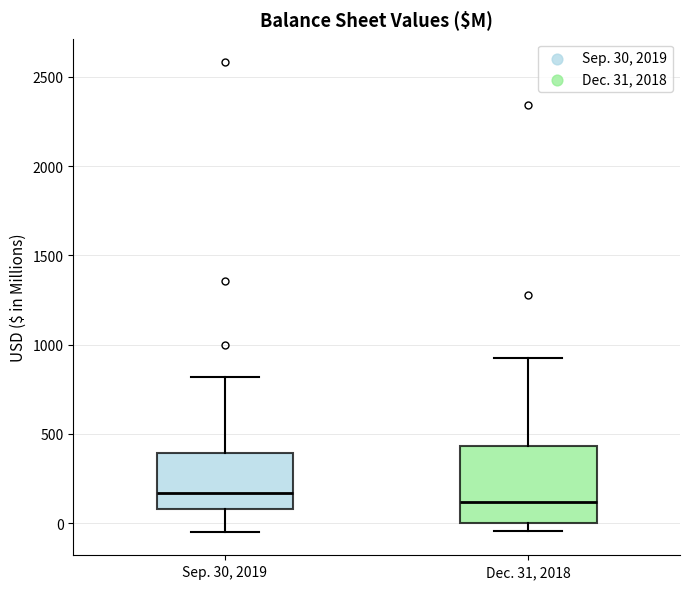

Which box has the lowest median line?

Dec. 31, 2018